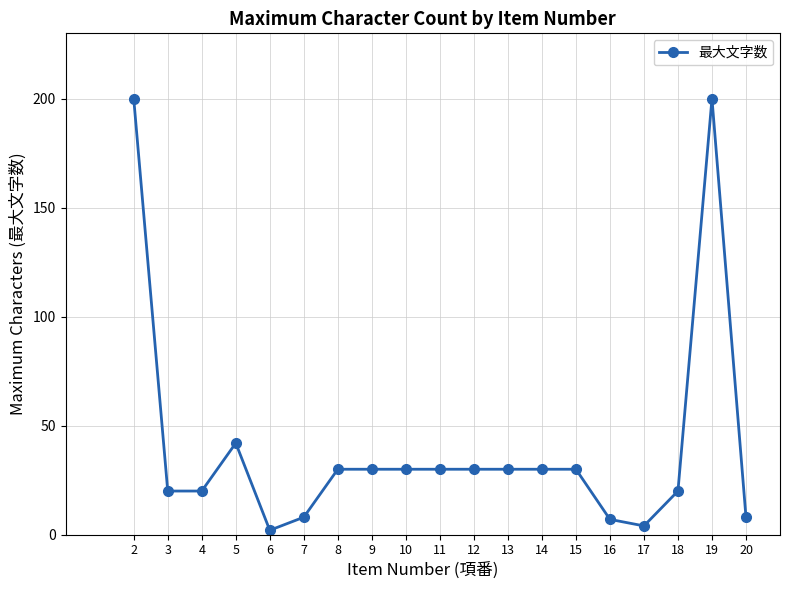

What is the maximum value shown in the chart?

200